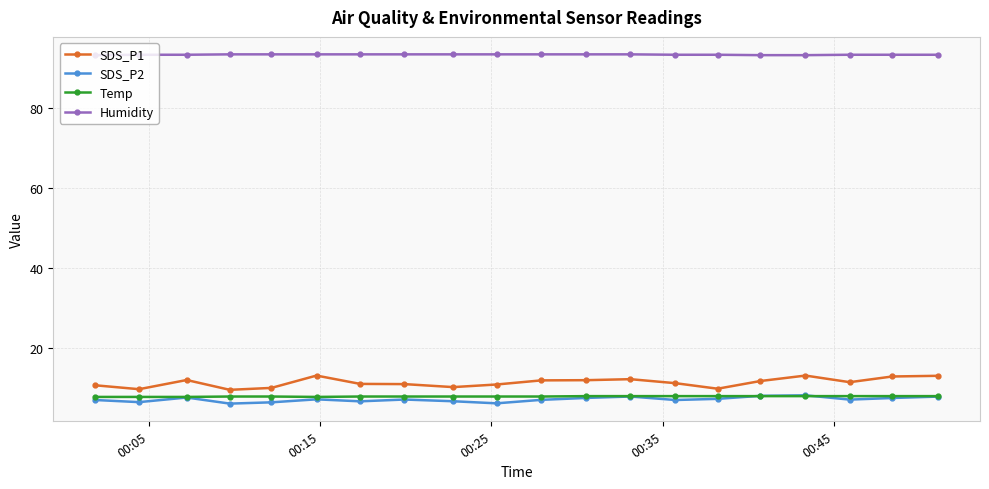

At how many categories does at least one series exceed 87?

20